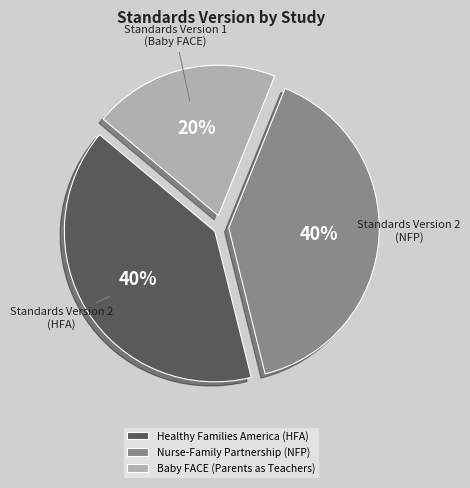

Do Healthy Families America (HFA) and Baby FACE (Parents as Teachers) together represent more than half of the pie?

Yes